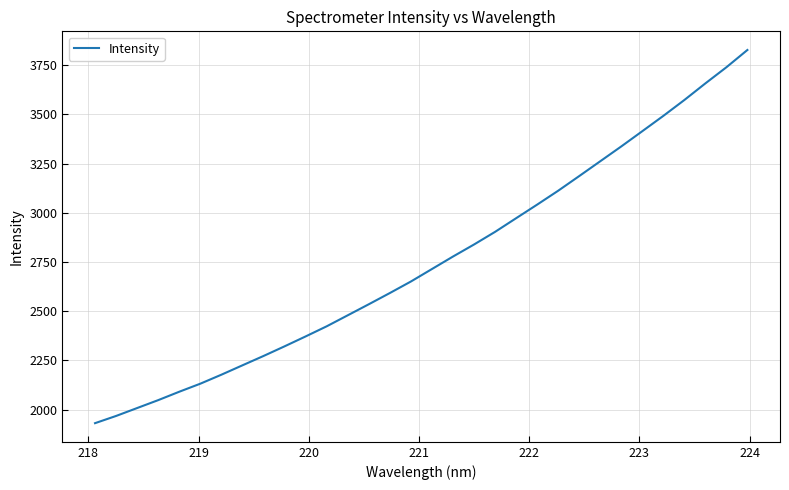

Is this an area chart (filled region under the line)?

No